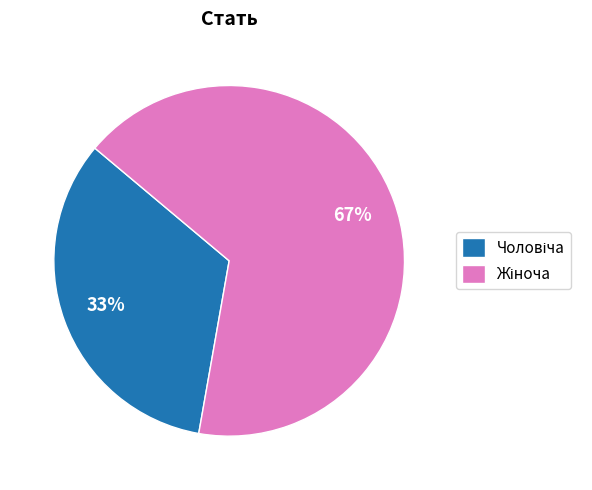

To the nearest percent, what is the average slice percentage?

50%